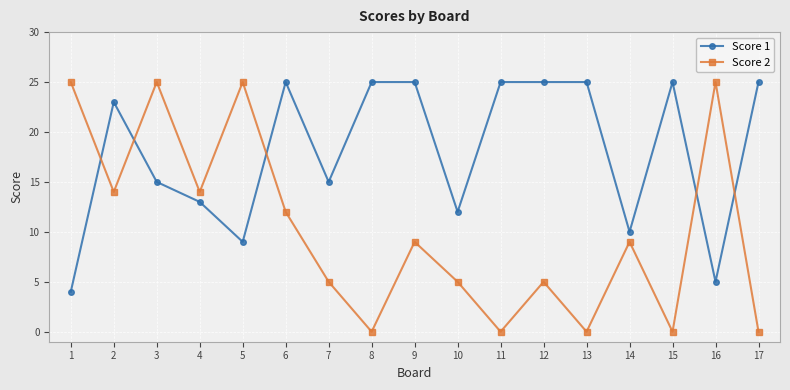

What is the value of the Score 2 point at the 14th from the left?

9